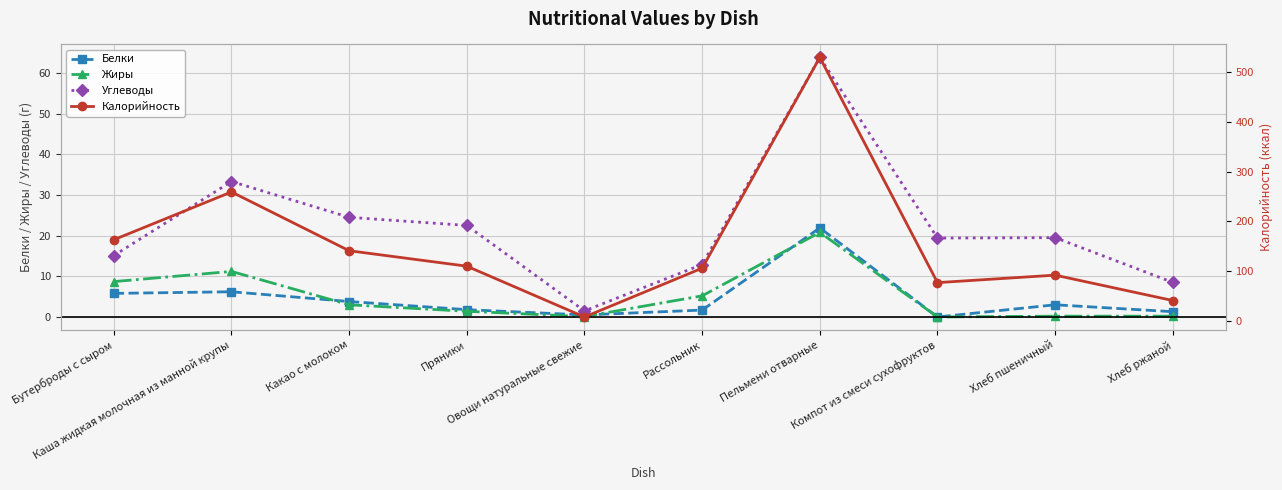

Is this an area chart (filled region under the line)?

No